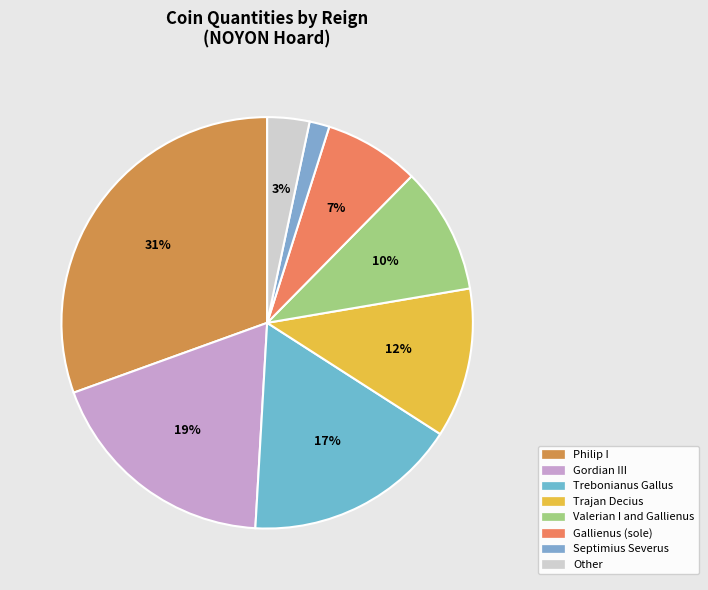

Is there a majority slice in this chart?

No